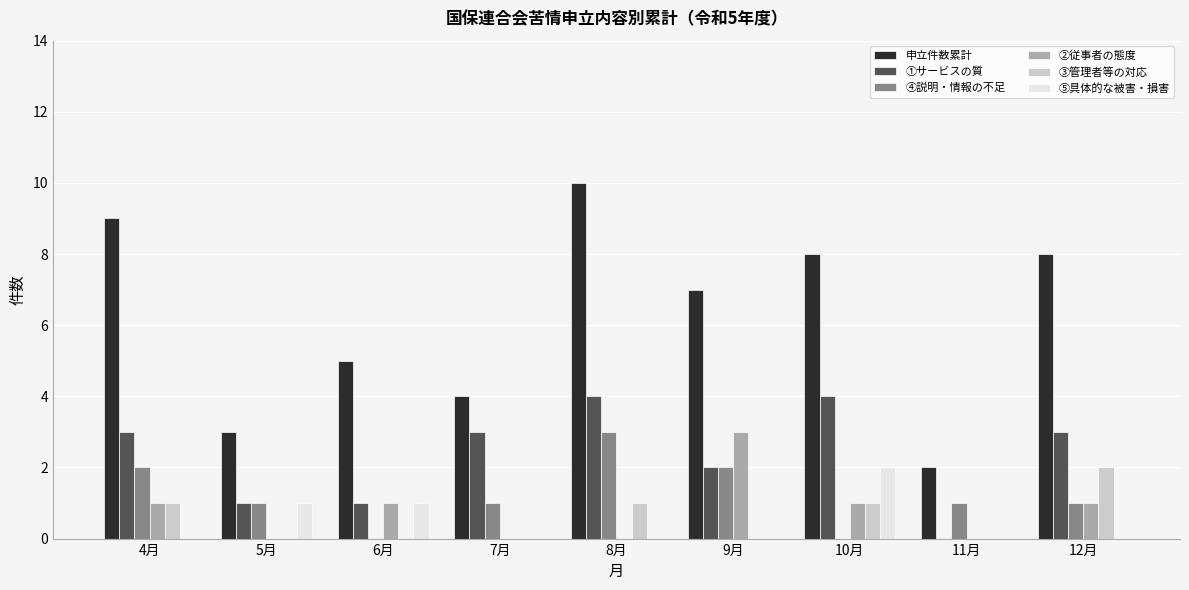

Reading left to right, list all the values displayed in this chart.

申立件数累計: 9	3	5	4	10	7	8	2	8
①サービスの質: 3	1	1	3	4	2	4	0	3
④説明・情報の不足: 2	1	0	1	3	2	0	1	1
②従事者の態度: 1	0	1	0	0	3	1	0	1
③管理者等の対応: 1	0	0	0	1	0	1	0	2
⑤具体的な被害・損害: 0	1	1	0	0	0	2	0	0